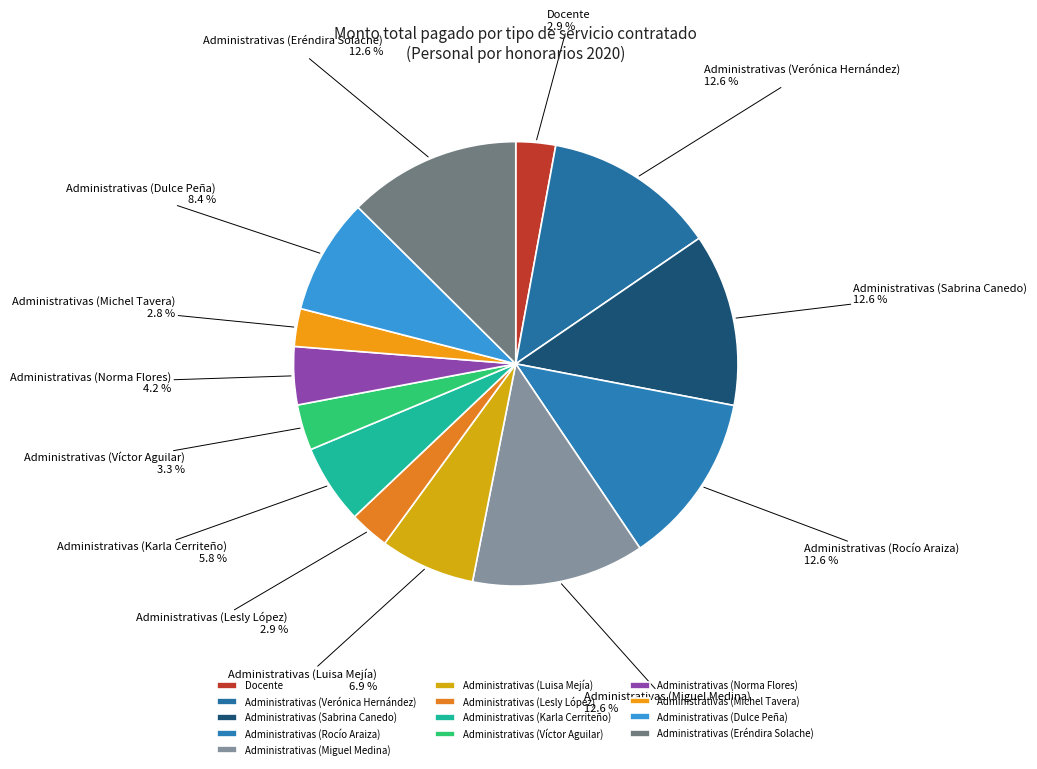

The Administrativas (Karla Cerriteño) slice represents 1% of the pie. True or false?

False